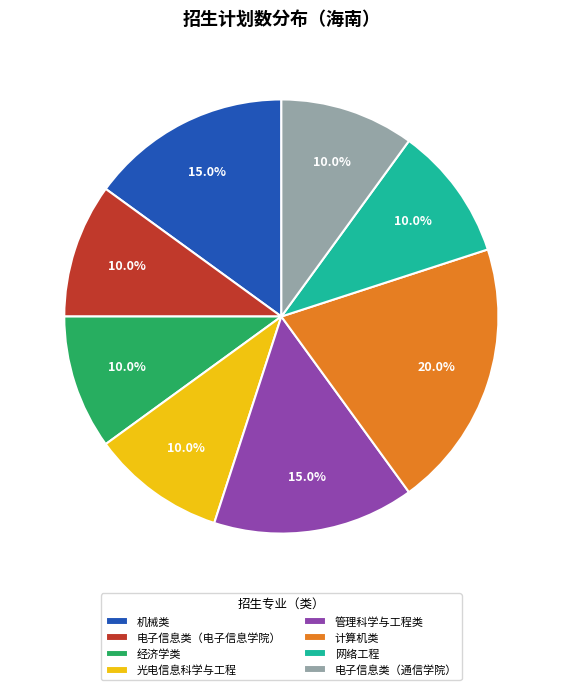

Does 电子信息类（电子信息学院） account for over 50% of the chart?

No